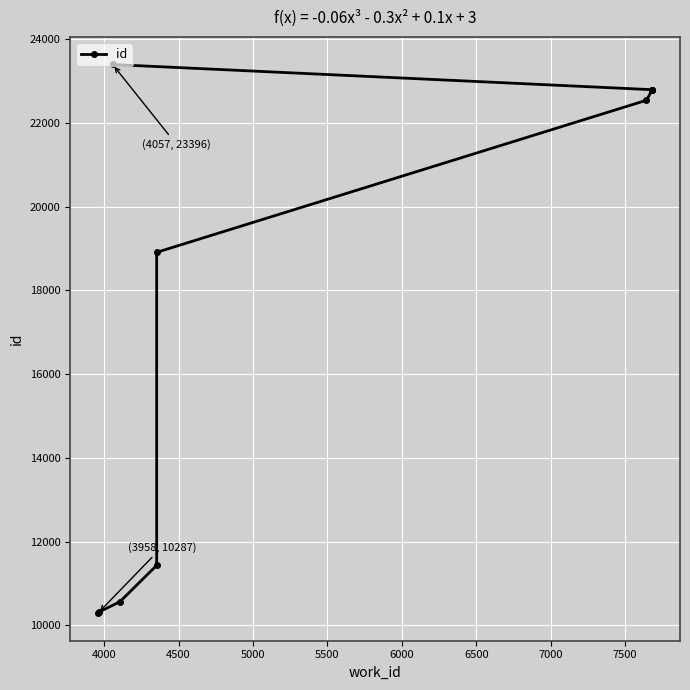

How many data points are less than 22542?

5